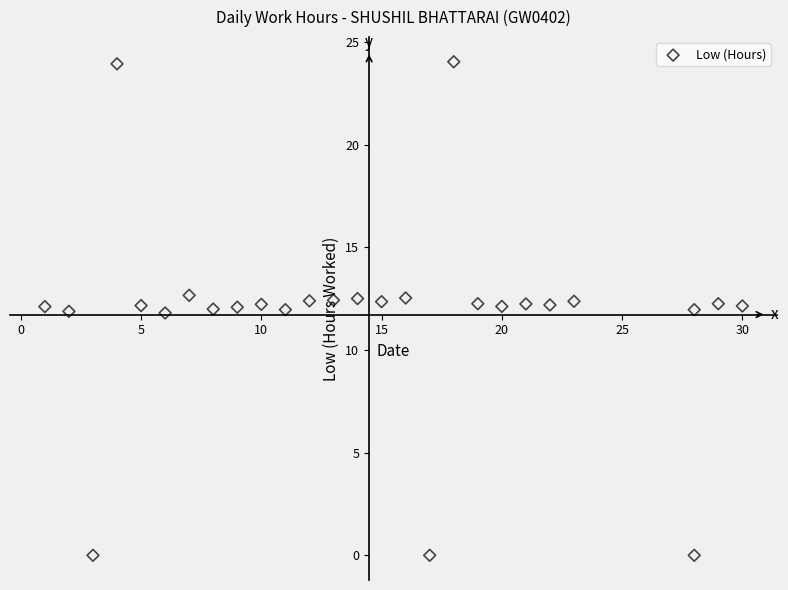

What is the range of X values (max minus min)?

29.0